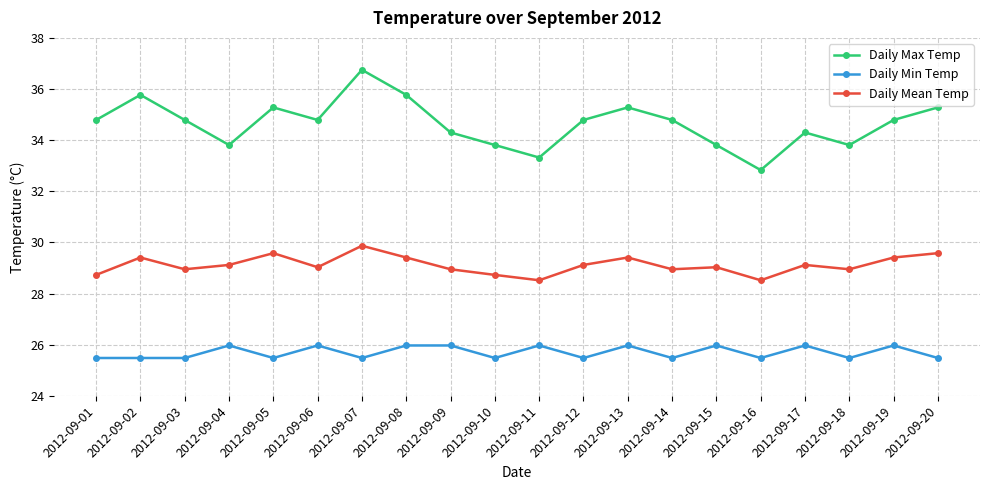

Which series has the largest range (max minus min)?

Daily Max Temp